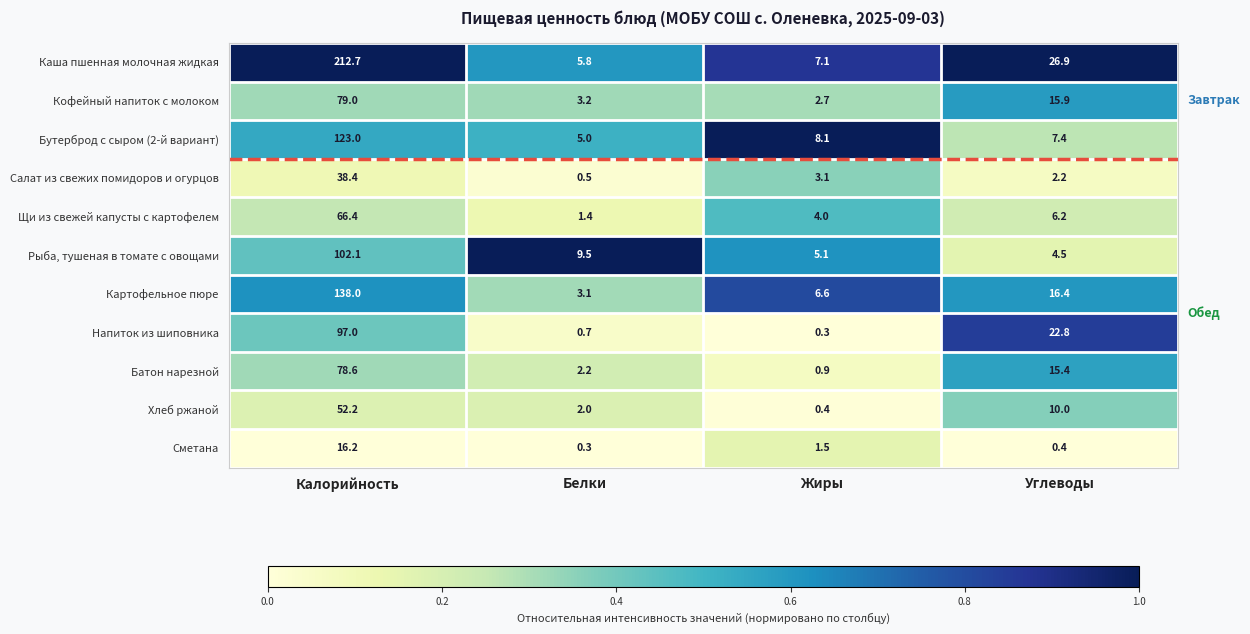

What is the total value across all series at Белки?

33.7